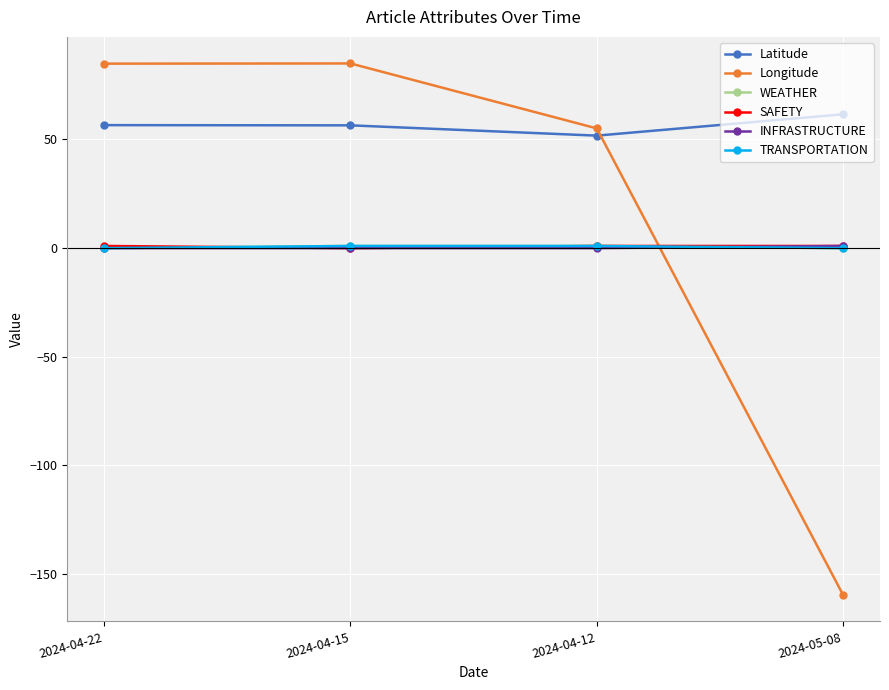

Is the value of INFRASTRUCTURE at 2024-04-12 greater than the value of SAFETY at 2024-04-22?

No